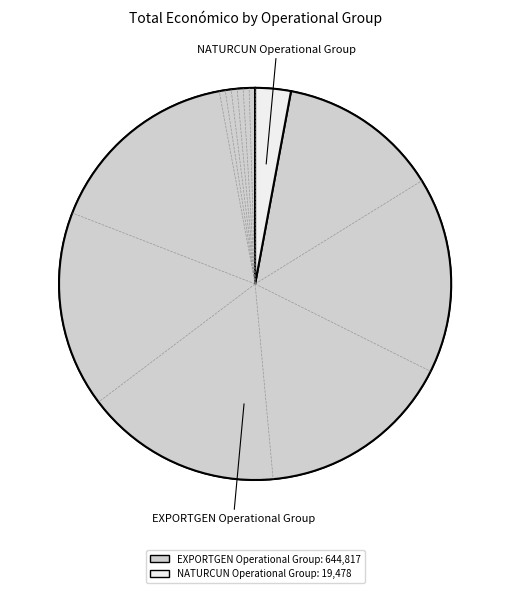

Does NATURCUN Operational Group account for over 50% of the chart?

No